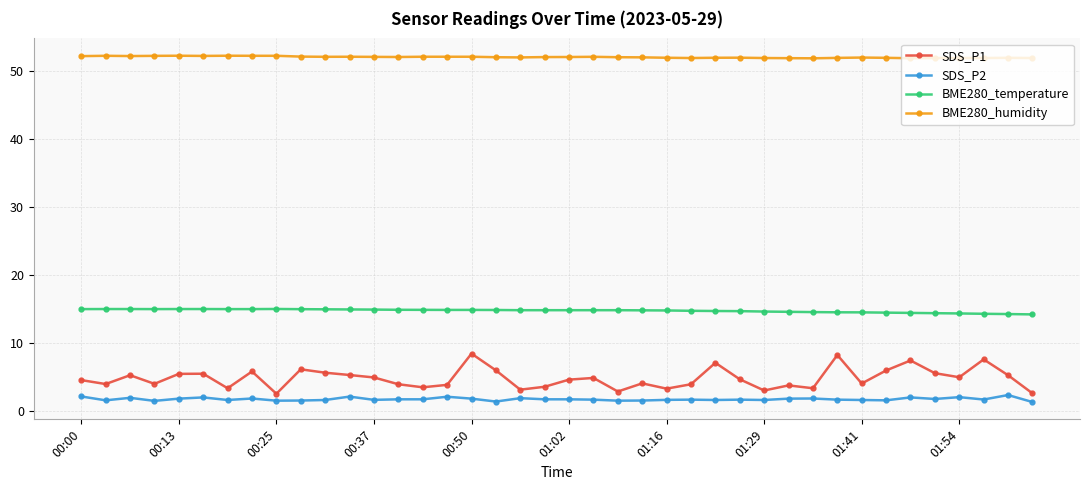

What is the sum of all SDS_P1 values?

191.4